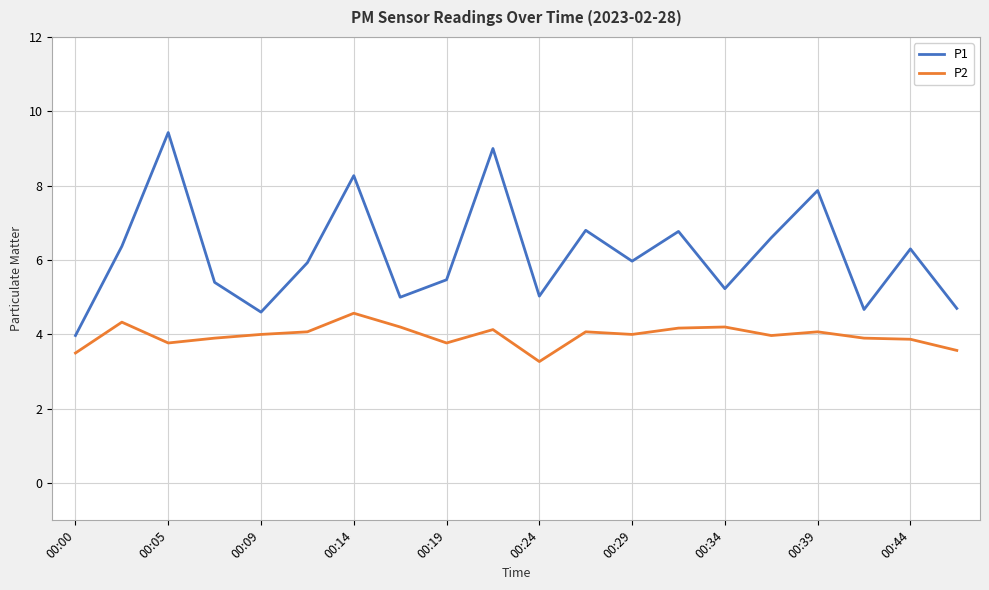

At how many categories does at least one series exceed 3?

20